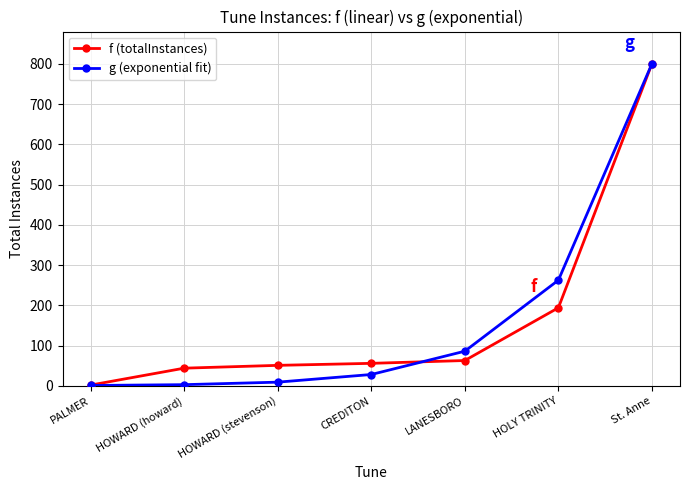

What is the difference between the maximum and minimum values in the f (totalInstances) series?

798.0